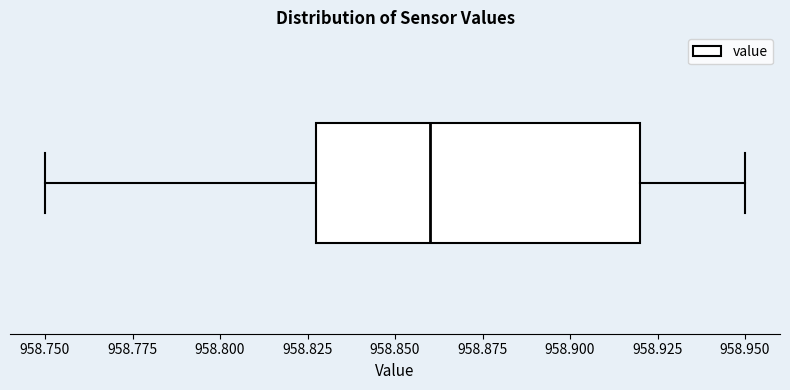

Read this box plot against the x-axis: the position of the median line, the range covered by the box, and the ends of both whiskers. The values are not printed on the chart, so give them approximately, as read against the axis.

median 958.86, box 958.83 to 958.92, whiskers 958.75 to 958.95